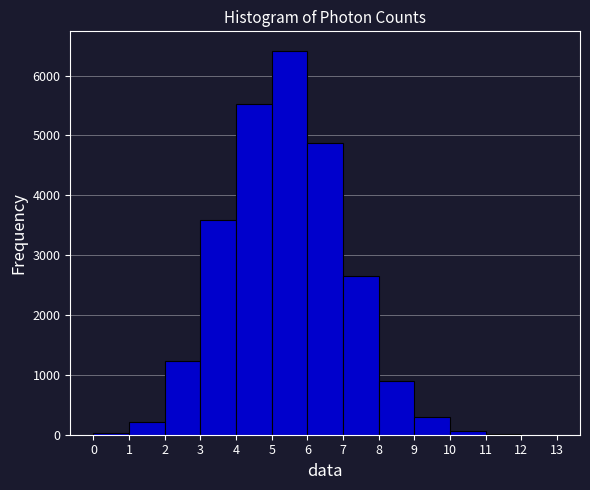

Over which range of the x-axis is the bar tallest?

5 to 6